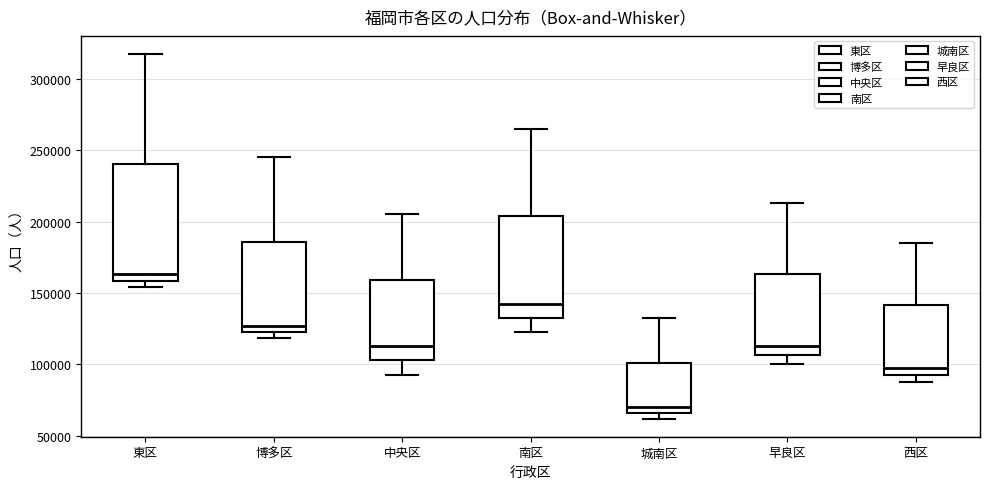

Which box is the tallest, from its lower edge to its upper edge?

東区